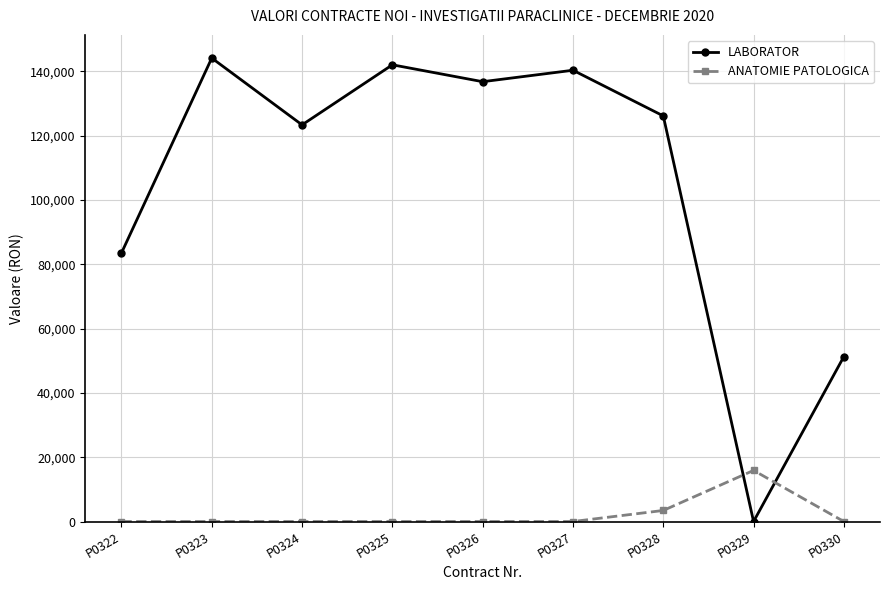

Which series has the widest spread of values?

LABORATOR